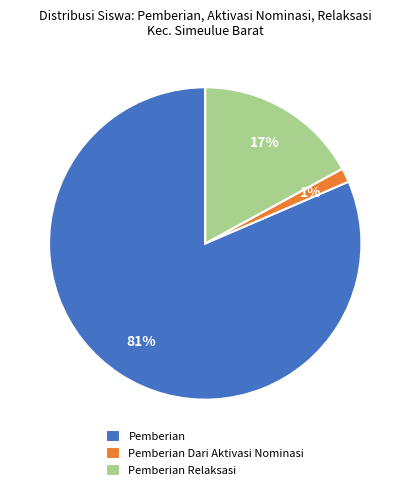

Between Pemberian Relaksasi and Pemberian, which is larger?

Pemberian